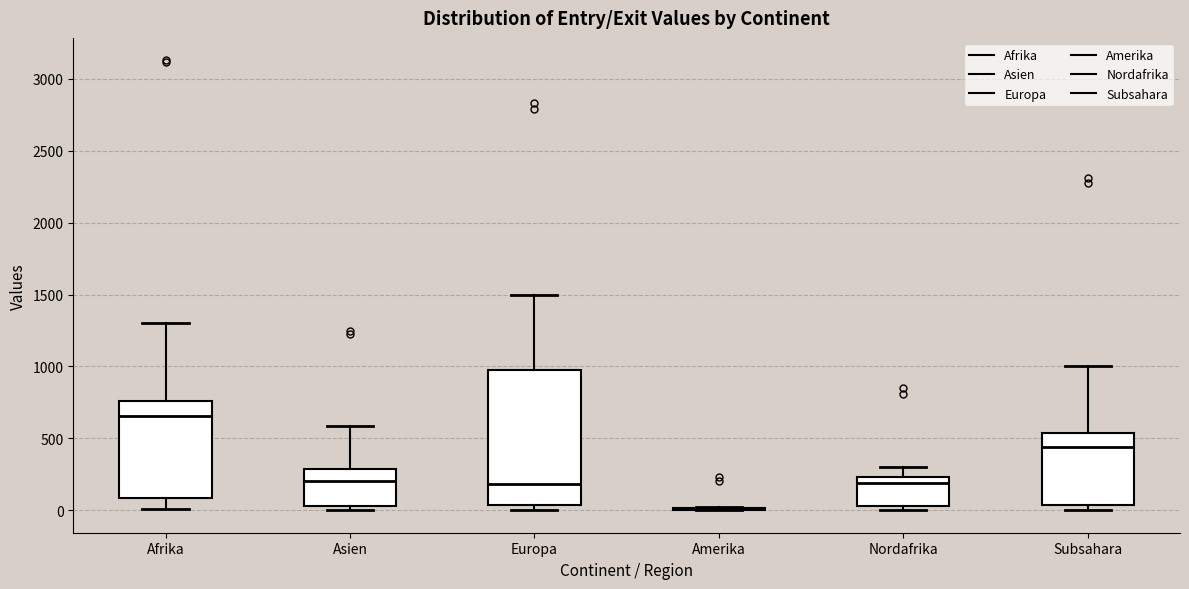

Which box is the tallest, from its lower edge to its upper edge?

Europa